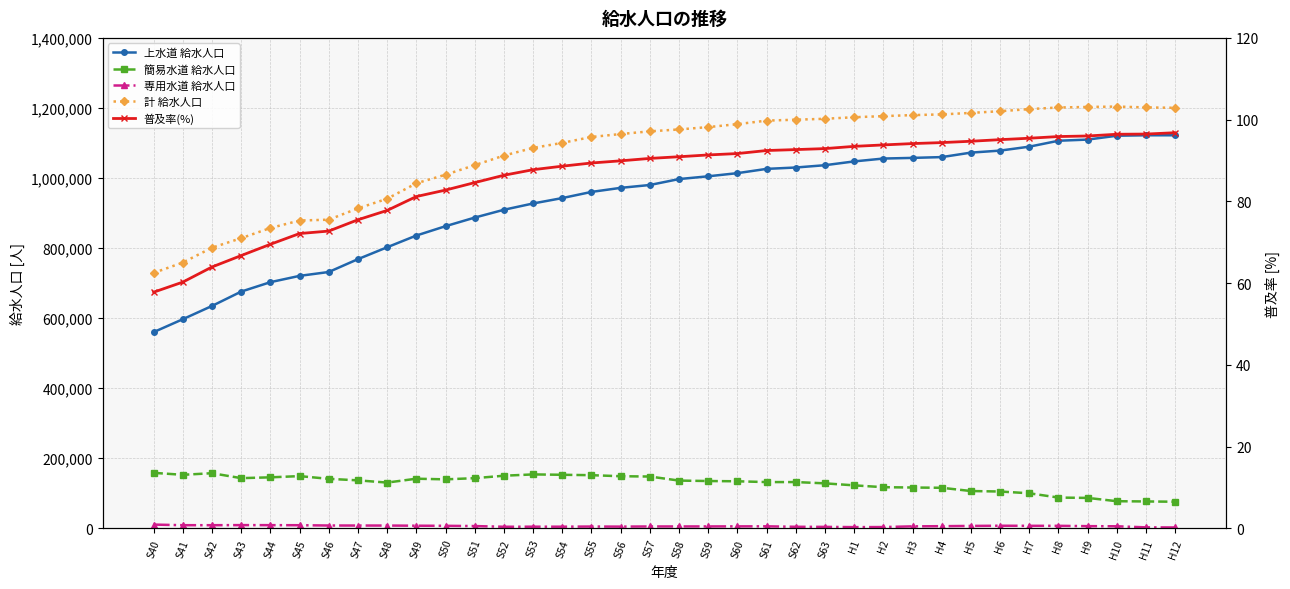

What is the label of the 11th point from the right?

H2